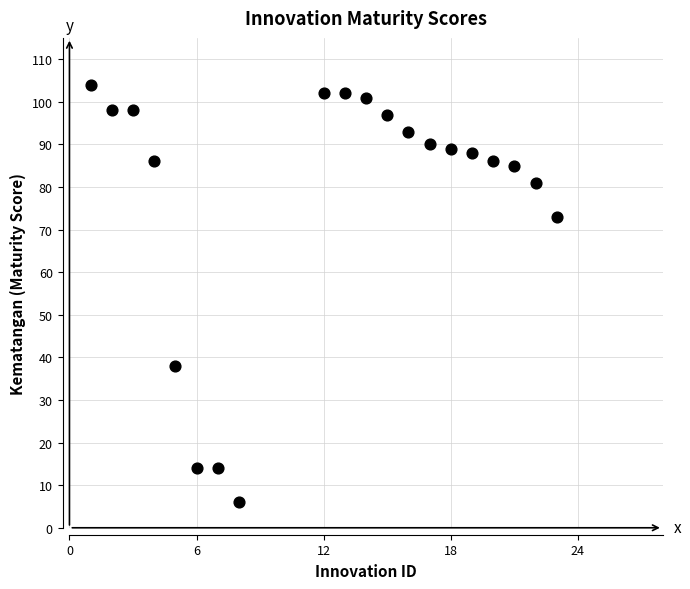

What is the range of Y values (max minus min)?

98